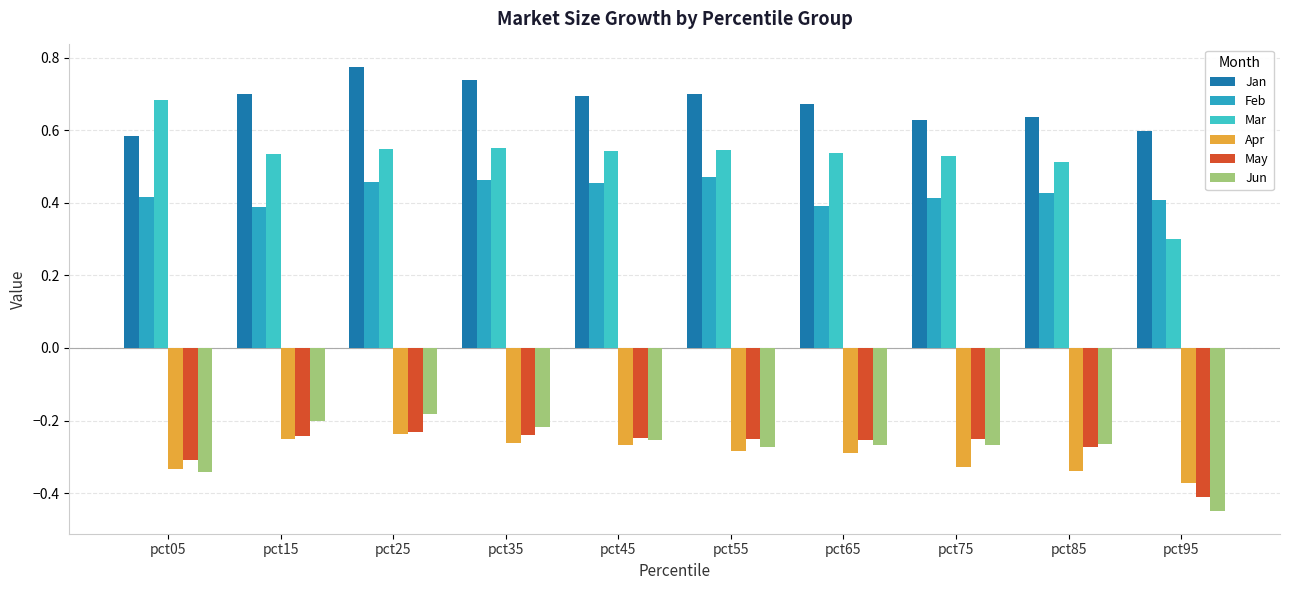

Is it true that Jan equals 0.2 at pct75?

False